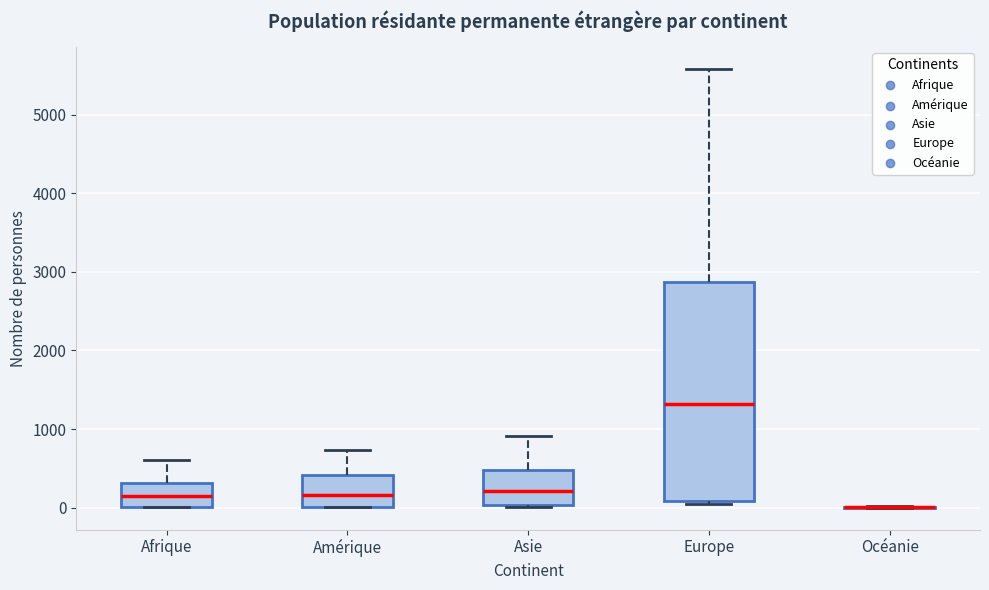

Where is the lower edge of the box for Asie on the y-axis? The values are not printed on the chart, so give them approximately, as read against the axis.

0